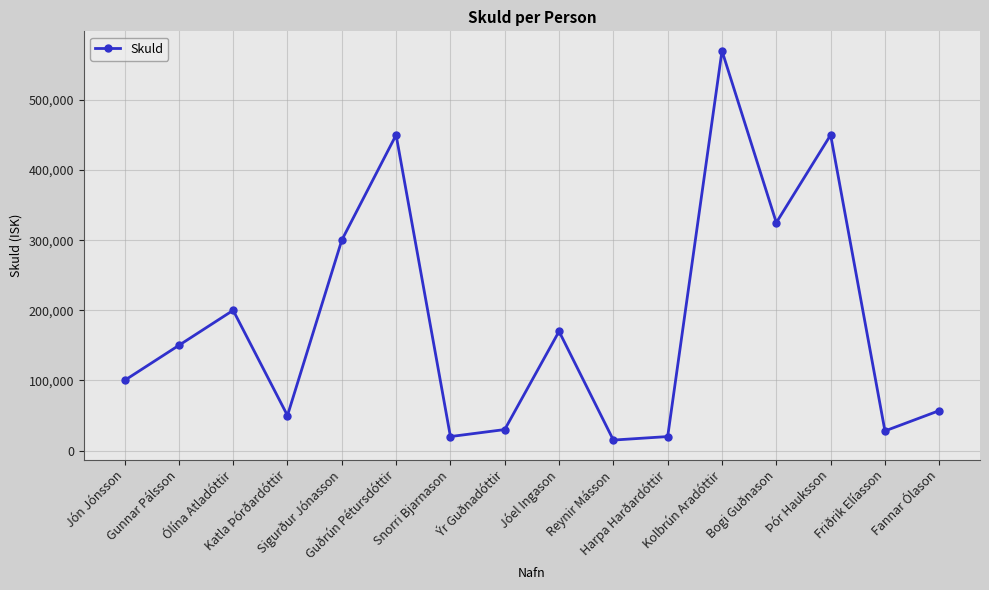

What is the value of the 14th point from the left?

450000